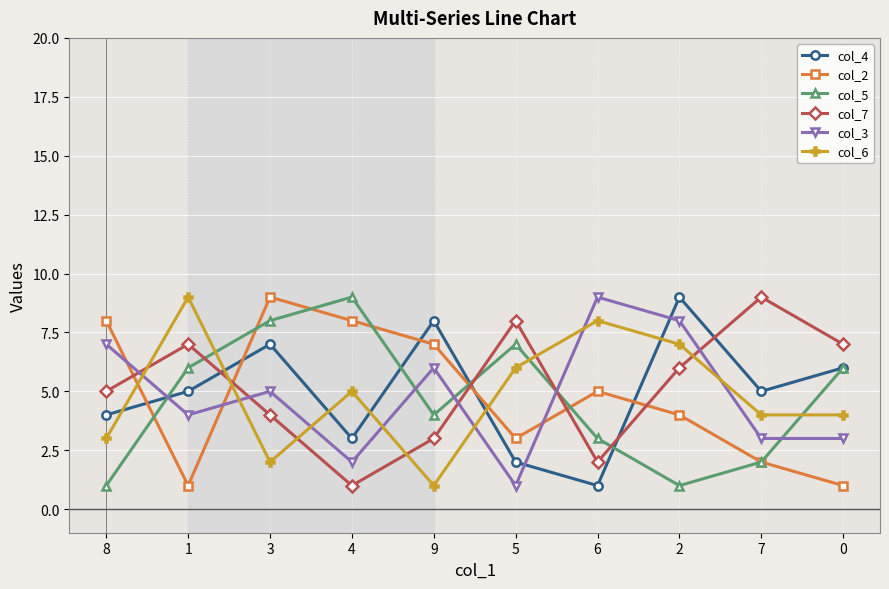

Reading left to right, list all the values displayed in this chart.

col_4: 4	5	7	3	8	2	1	9	5	6
col_2: 8	1	9	8	7	3	5	4	2	1
col_5: 1	6	8	9	4	7	3	1	2	6
col_7: 5	7	4	1	3	8	2	6	9	7
col_3: 7	4	5	2	6	1	9	8	3	3
col_6: 3	9	2	5	1	6	8	7	4	4